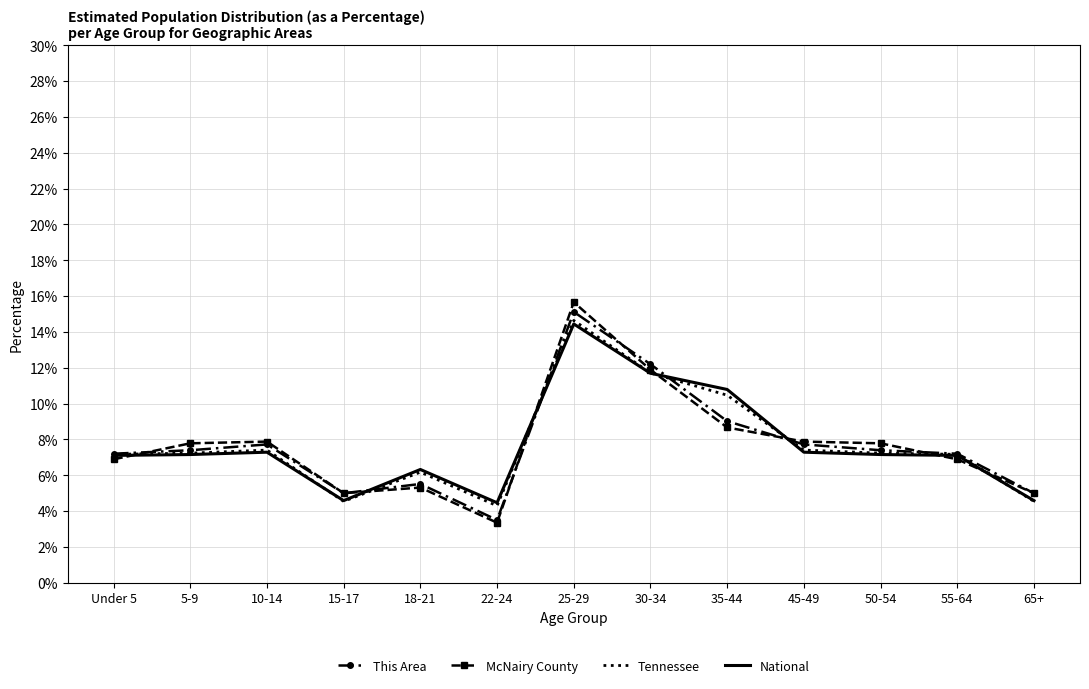

True or false: National has more than 2 points higher than both neighbors.

True